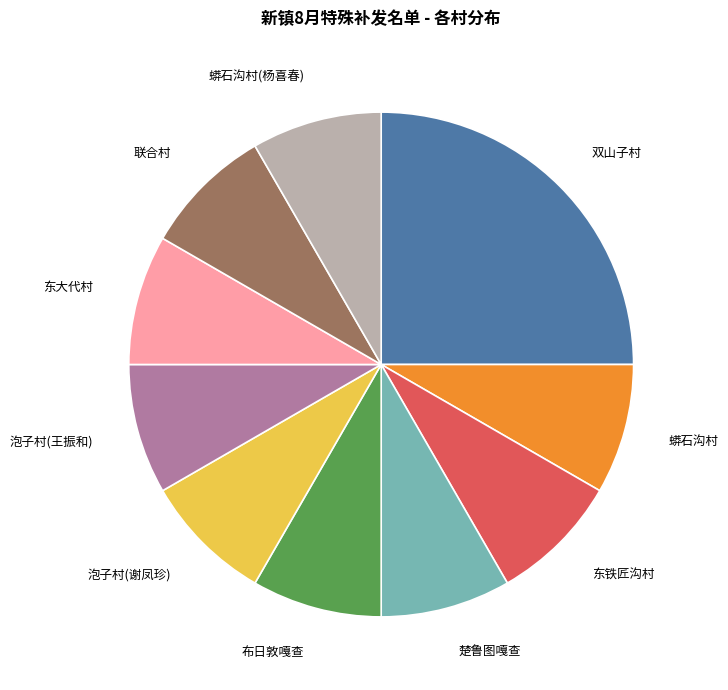

Is there a majority slice in this chart?

No